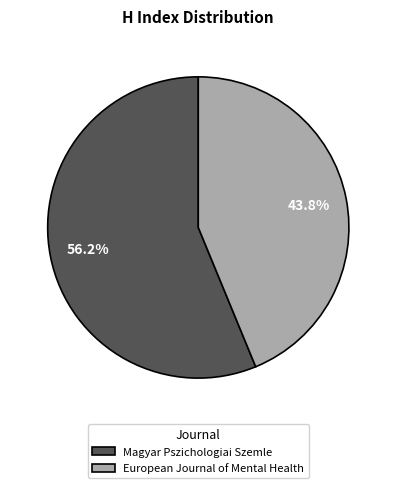

What is the ratio of the value at European Journal of Mental Health to the value at Magyar Pszichologiai Szemle?

0.8